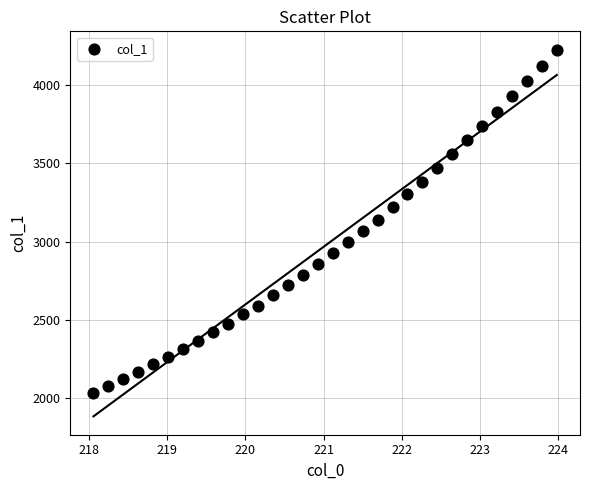

What is the range of X values (max minus min)?

5.9